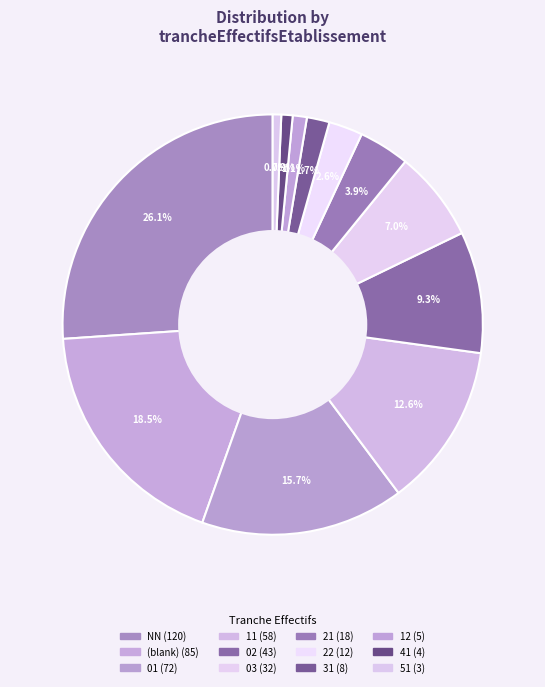

To the nearest percent, what is the average slice percentage?

8%